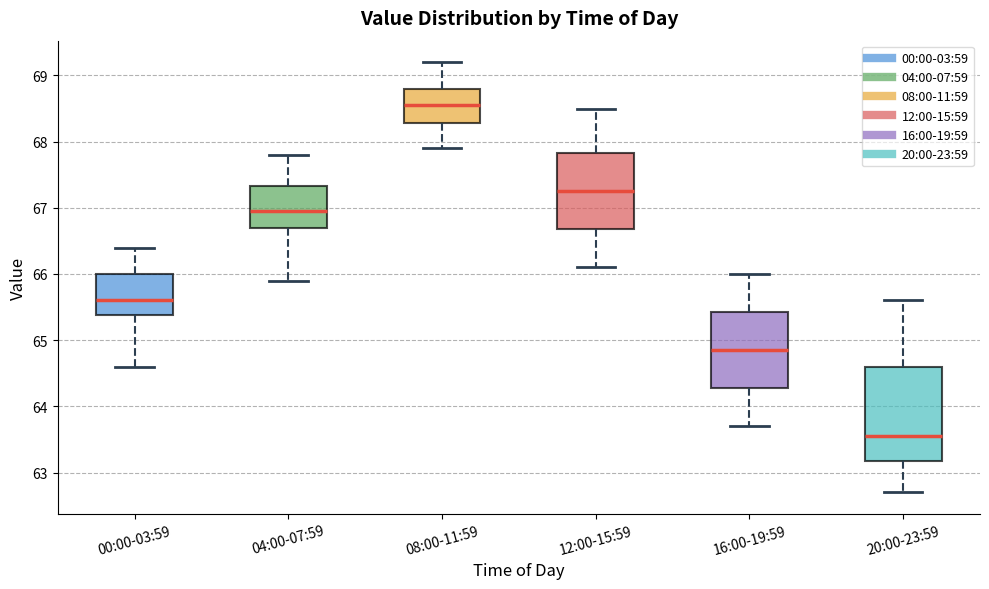

Reading left to right, transcribe this box plot: for each box, give where its median line is, the range the box spans, and where its two whiskers end, as read against the y-axis. The values are not printed on the chart, so give them approximately, as read against the axis.

00:00-03:59: median 65.6, box 65.4 to 66.0, whiskers 64.6 to 66.4
04:00-07:59: median 67.0, box 66.7 to 67.3, whiskers 65.9 to 67.8
08:00-11:59: median 68.6, box 68.3 to 68.8, whiskers 67.9 to 69.2
12:00-15:59: median 67.3, box 66.7 to 67.8, whiskers 66.1 to 68.5
16:00-19:59: median 64.9, box 64.3 to 65.4, whiskers 63.7 to 66.0
20:00-23:59: median 63.6, box 63.2 to 64.6, whiskers 62.7 to 65.6